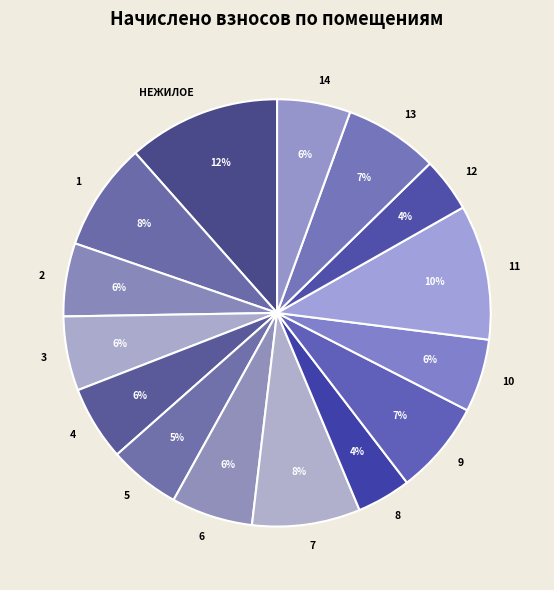

What is the largest slice in the pie chart?

НЕЖИЛОЕ